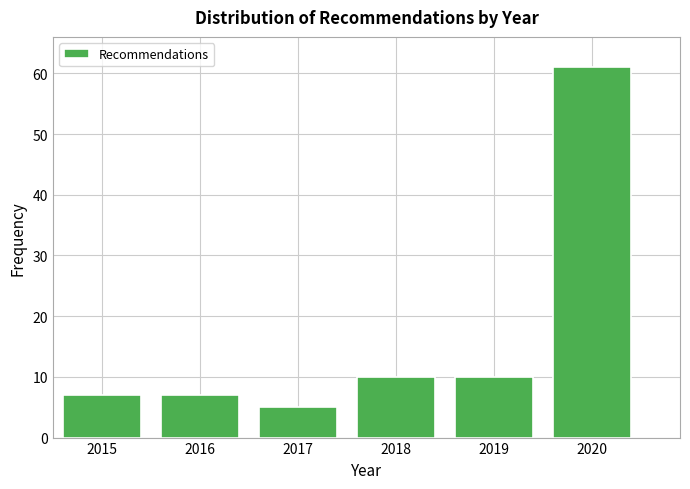

Reading right to left, list all the values displayed in this chart.

61	10	10	5	7	7